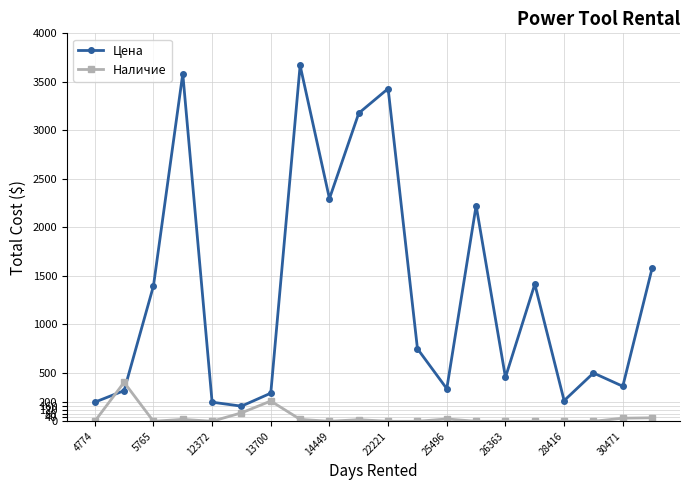

What is the value of the Наличие point at the 20th from the left?

36